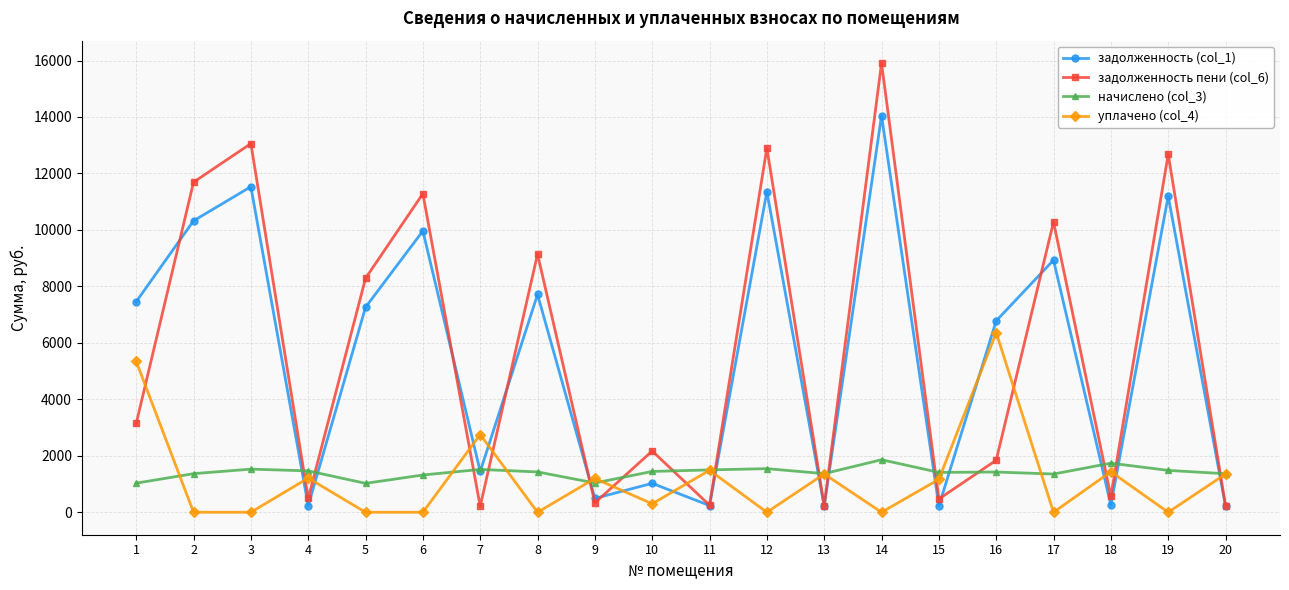

What is the greatest value displayed?

15907.9